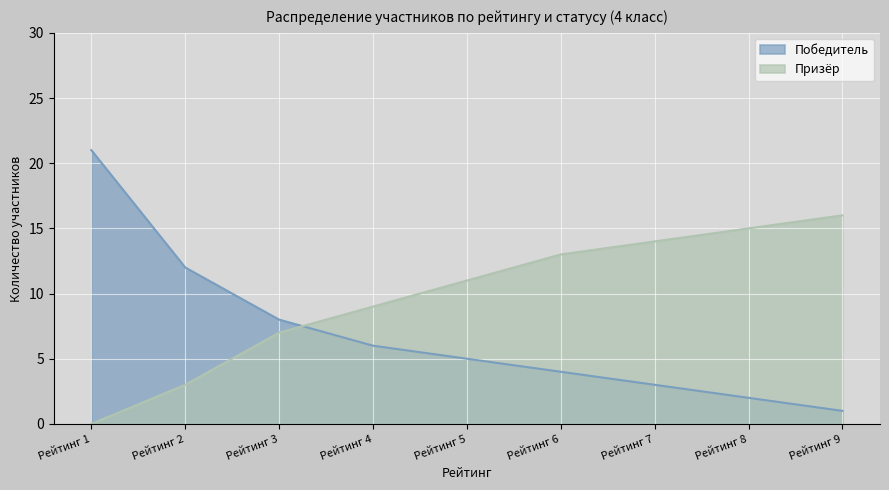

At which category is the sum across all series the highest?

Рейтинг 1